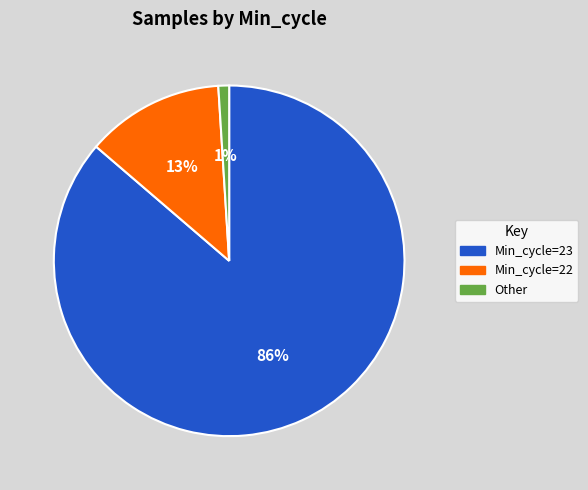

Between Other and Min_cycle=23, which is larger?

Min_cycle=23